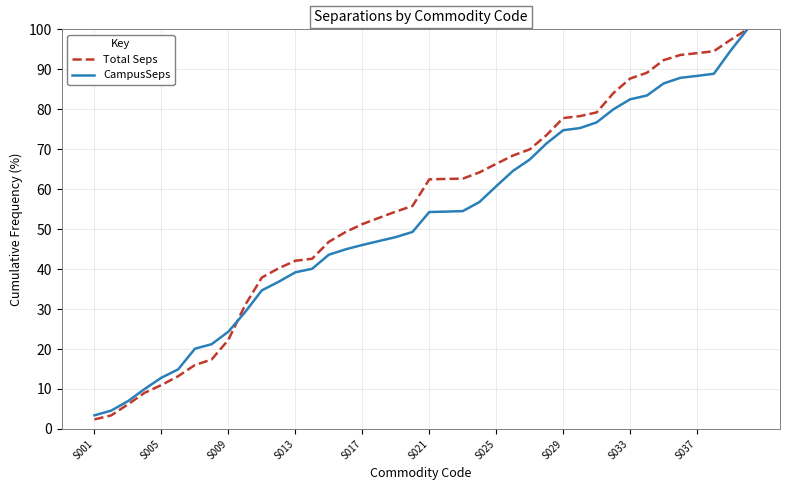

True or false: CampusSeps and Total Seps cross at least once.

True